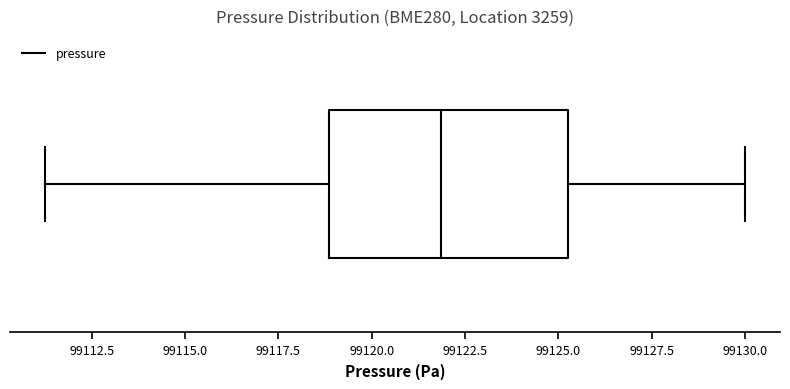

Where does the right whisker of the box end on the x-axis? The values are not printed on the chart, so give them approximately, as read against the axis.

99130.0